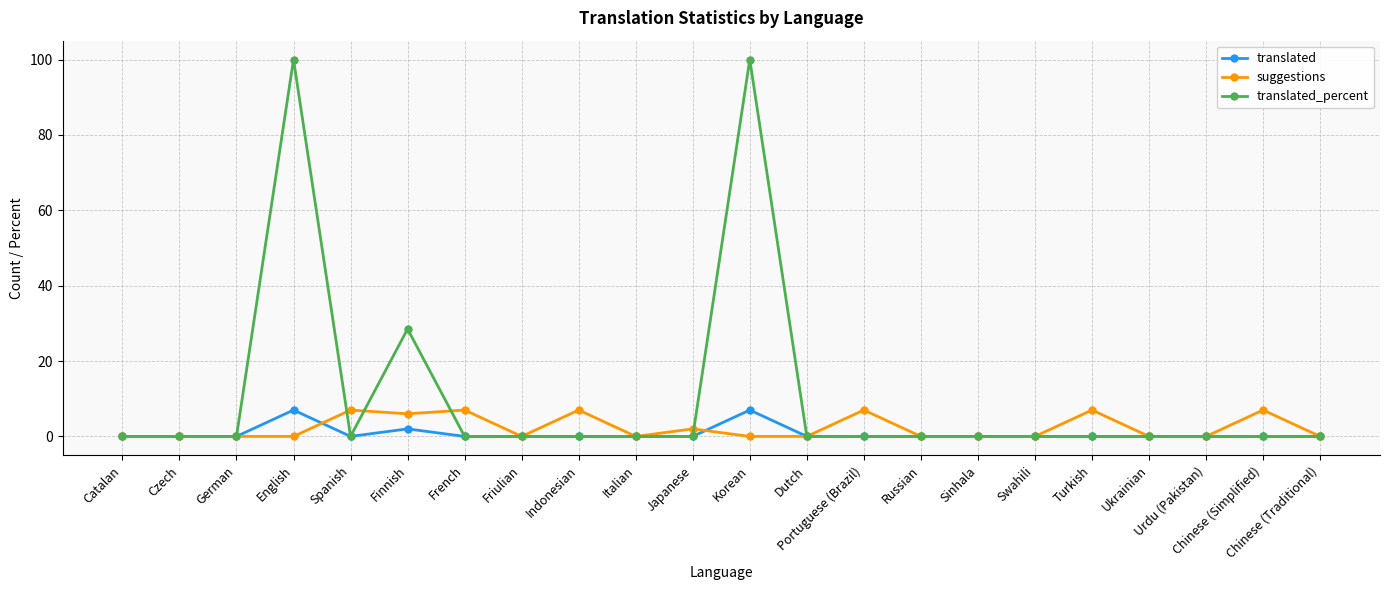

Does the chart have visible grid lines?

Yes